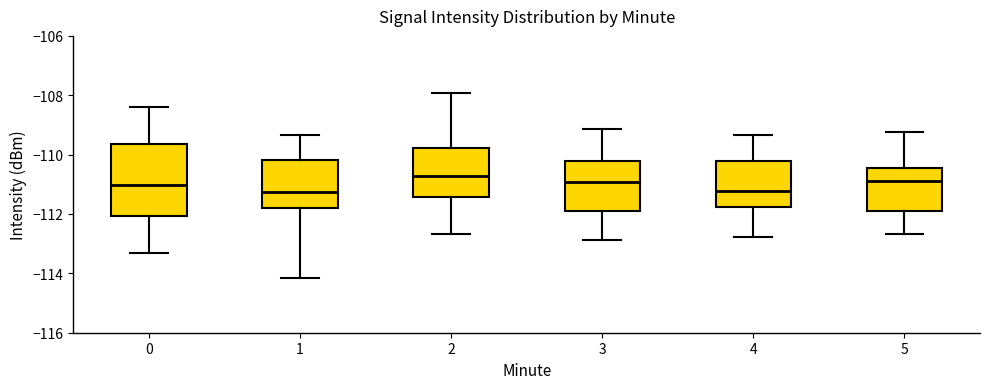

Where does the median line of the box at x = 3 sit on the y-axis? The values are not printed on the chart, so give them approximately, as read against the axis.

-111.0